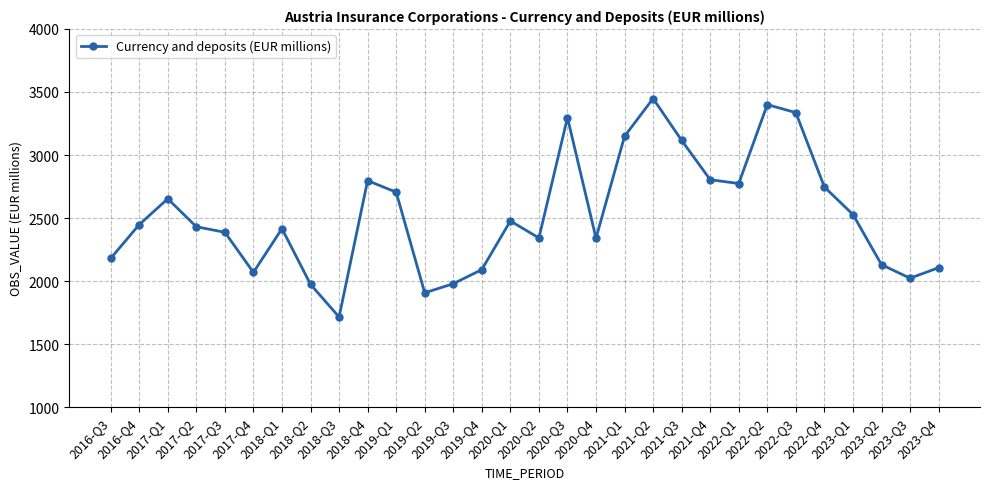

Approximately how many times larger is the value at 2019-Q4 compared to 2016-Q3?

1.0